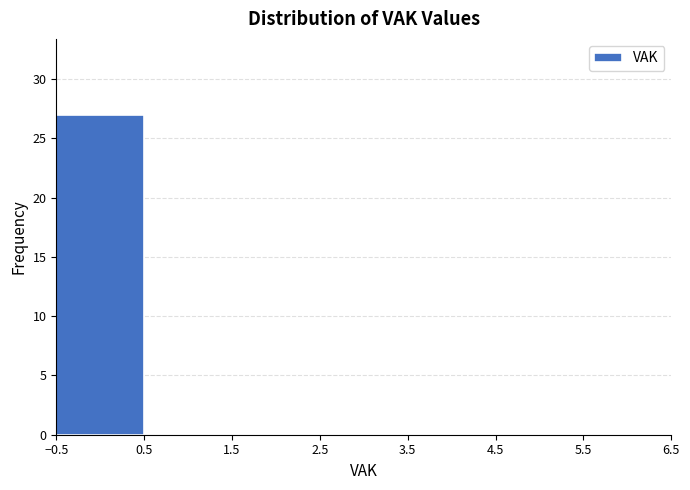

What is the height of the bar covering -0.5 to 0.5 on the x-axis? The values are not printed on the chart, so give them approximately, as read against the axis.

27